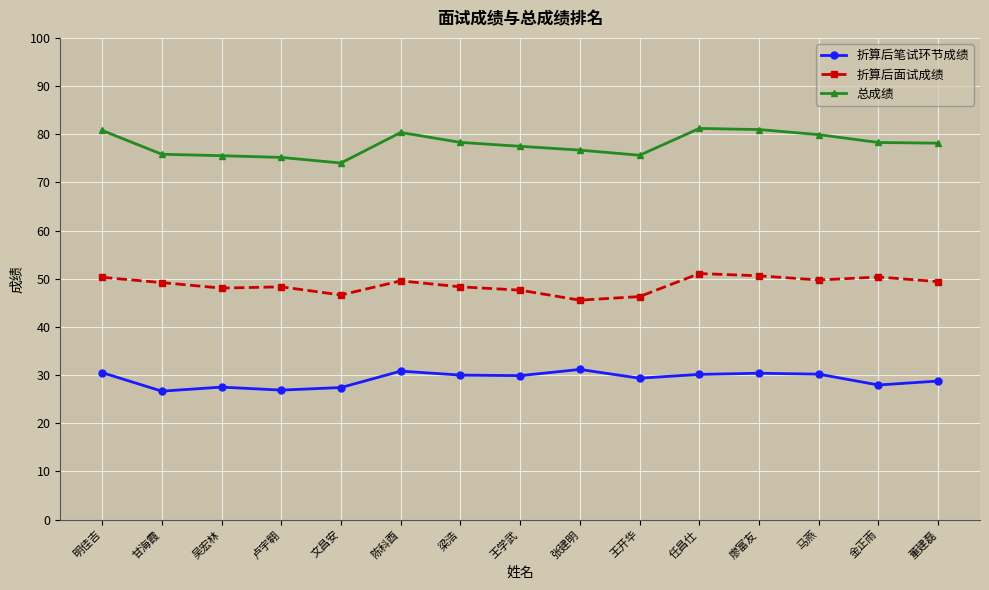

Rank the series by their average value, from highest to lowest.

总成绩, 折算后面试成绩, 折算后笔试环节成绩